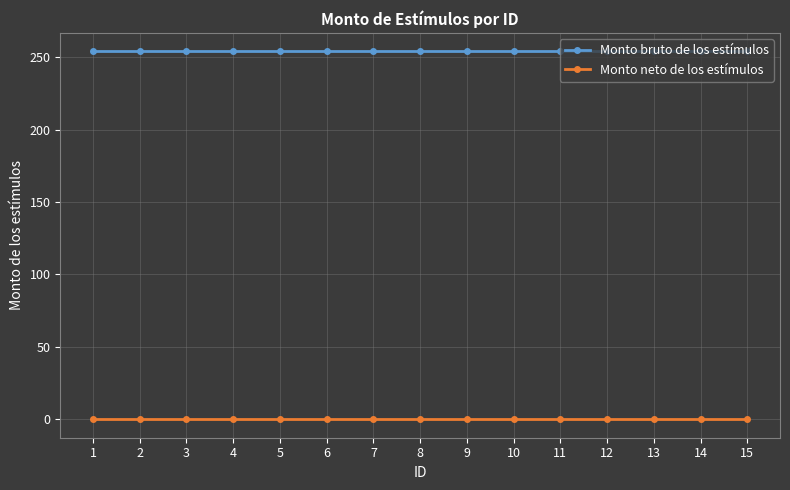

True or false: Monto neto de los estímulos and Monto bruto de los estímulos cross at least once.

False